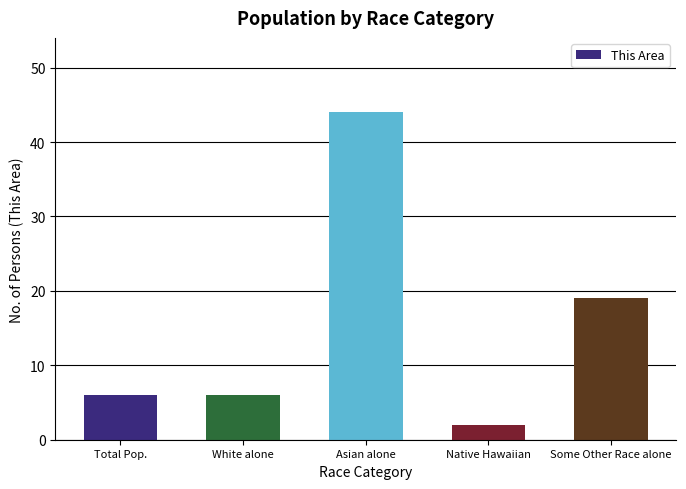

Which category has the highest value across all series?

Asian alone